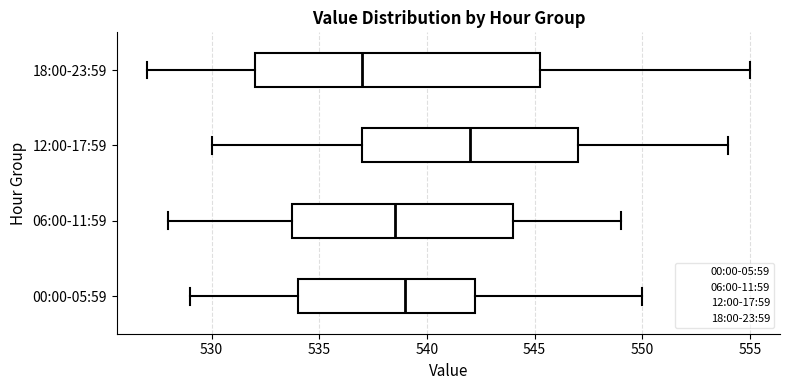

Reading bottom to top, transcribe this box plot: for each box, give where its median line is, the range the box spans, and where its two whiskers end, as read against the x-axis. The values are not printed on the chart, so give them approximately, as read against the axis.

00:00-05:59: median 539.0, box 534.0 to 542.5, whiskers 529.0 to 550.0
06:00-11:59: median 538.5, box 534.0 to 544.0, whiskers 528.0 to 549.0
12:00-17:59: median 542.0, box 537.0 to 547.0, whiskers 530.0 to 554.0
18:00-23:59: median 537.0, box 532.0 to 545.5, whiskers 527.0 to 555.0